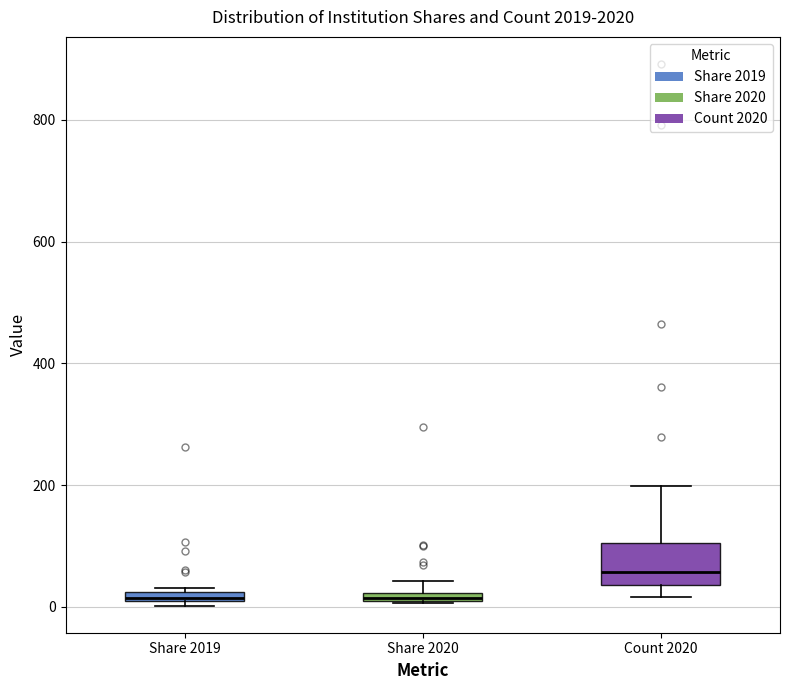

Where does the median line of the box for Count 2020 sit on the y-axis? The values are not printed on the chart, so give them approximately, as read against the axis.

60